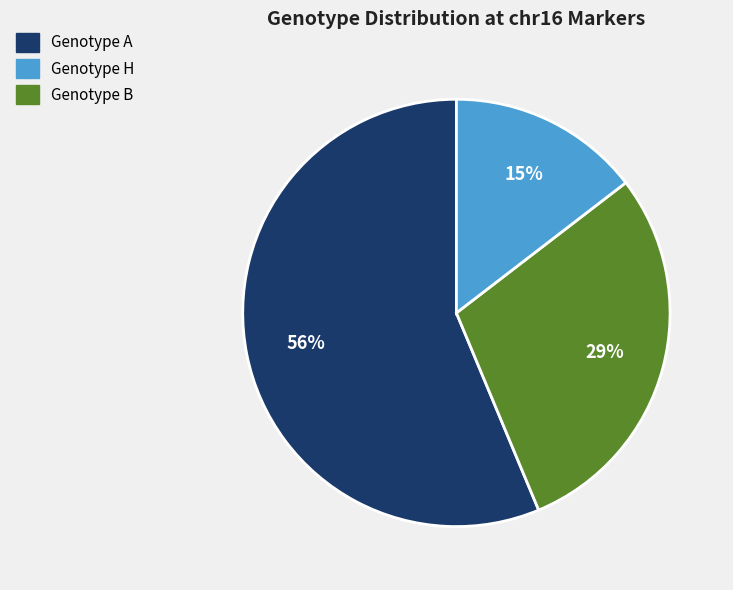

Does any single category account for the majority?

Yes